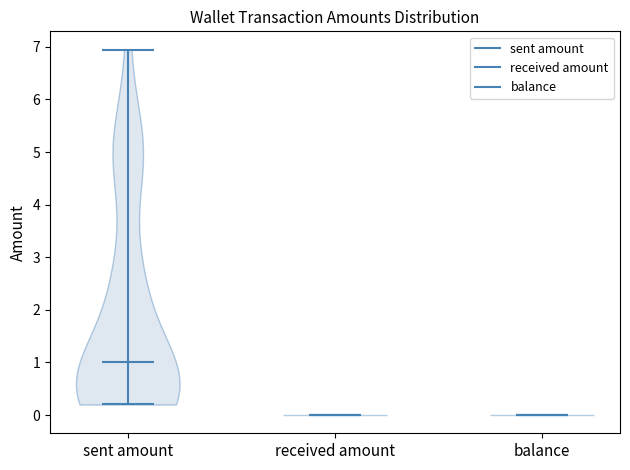

Reading left to right, read every violin against the y-axis: where its median line is, and the lowest and highest points it reaches. The values are not printed on the chart, so give them approximately, as read against the axis.

sent amount: median line 1.0, lowest point 0.2, highest point 6.9
received amount: median line 0.0, lowest point 0.0, highest point 0.0
balance: median line 0.0, lowest point 0.0, highest point 0.0